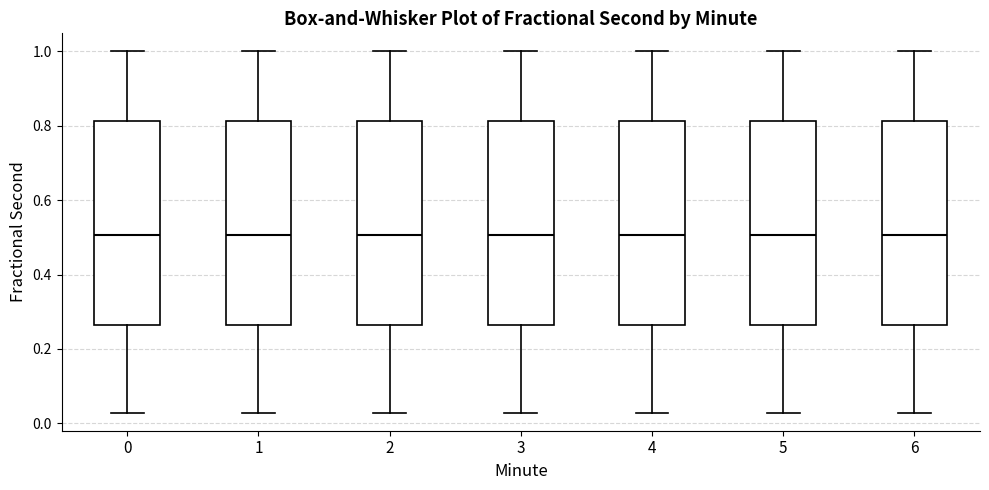

Where does the median line of the box at x = 1 sit on the y-axis? The values are not printed on the chart, so give them approximately, as read against the axis.

0.50